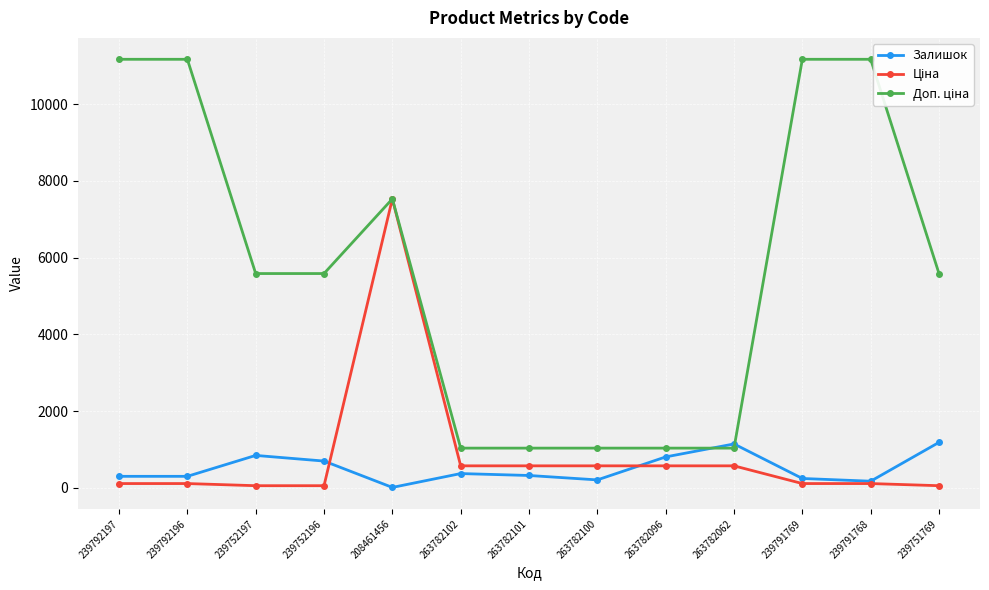

Which has a higher value, 239752196 or 263782100?

239752196